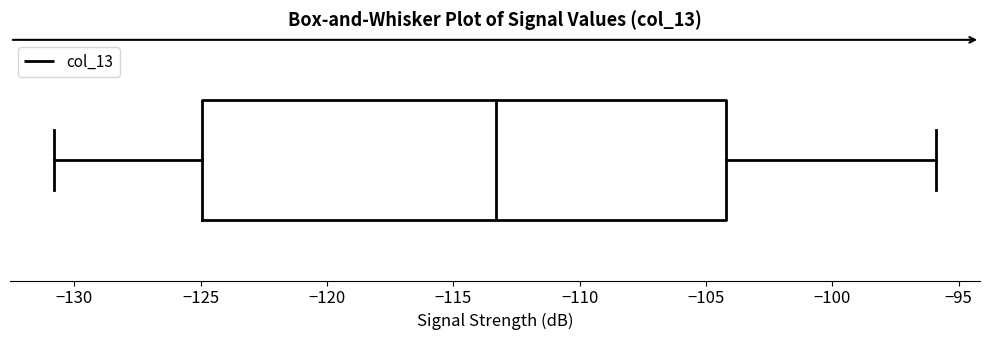

Read this box plot against the x-axis: the position of the median line, the range covered by the box, and the ends of both whiskers. The values are not printed on the chart, so give them approximately, as read against the axis.

median -113.5, box -125.0 to -104.0, whiskers -131.0 to -96.0